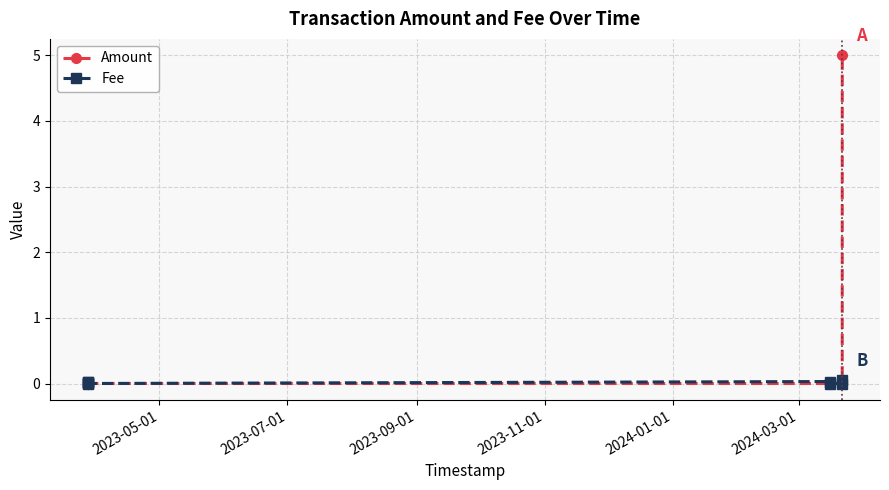

Which series has the largest total across all categories?

Amount